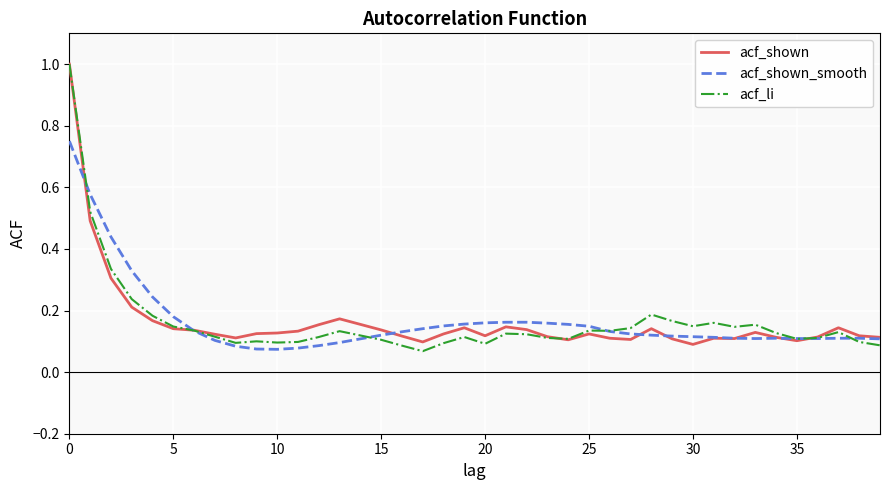

Does the chart have visible grid lines?

Yes